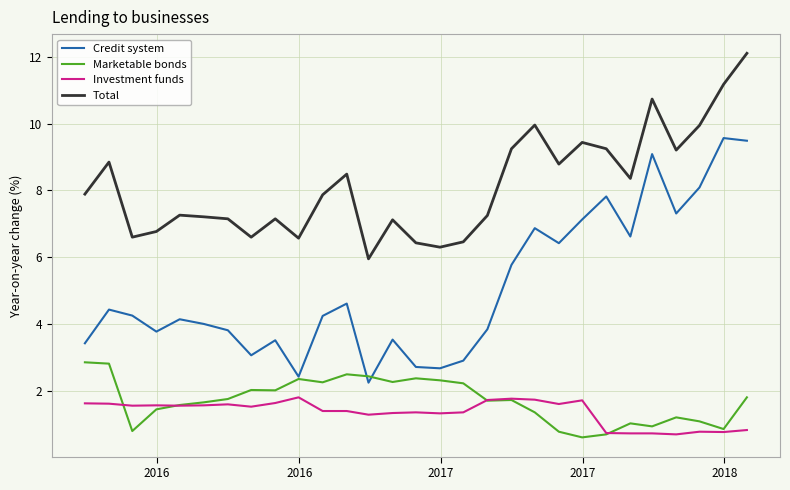

Is this an area chart (filled region under the line)?

No